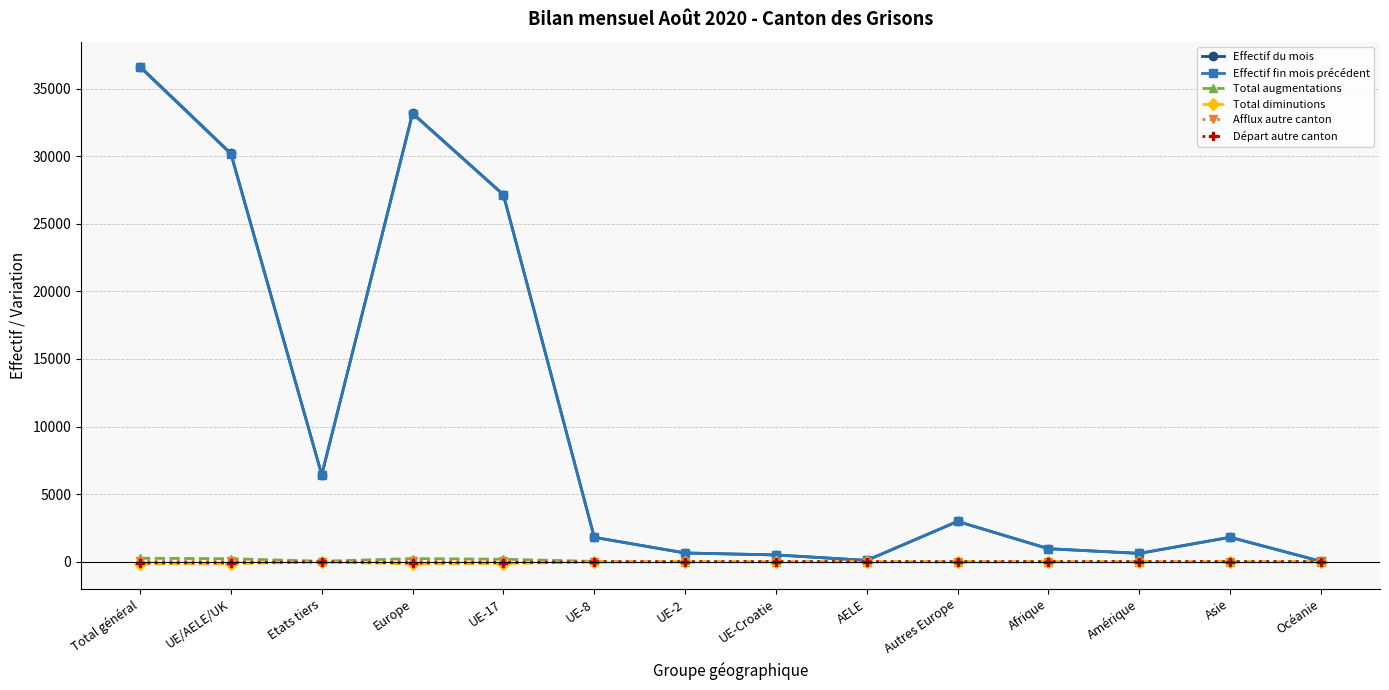

At how many categories does at least one series exceed 13924?

4